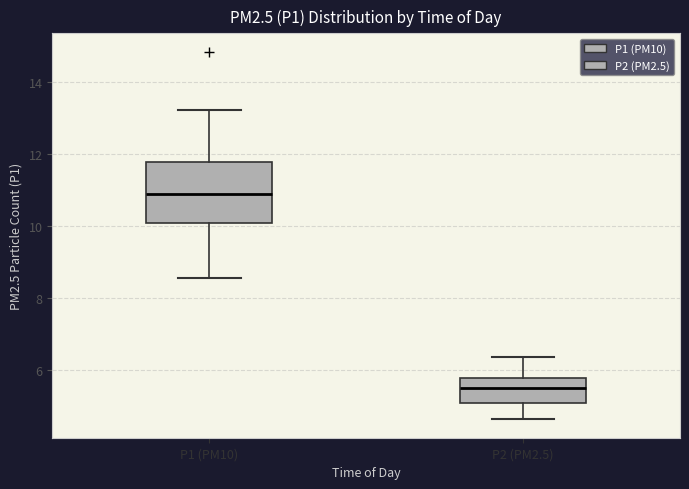

Reading left to right, transcribe this box plot: for each box, give where its median line is, the range the box spans, and where its two whiskers end, as read against the y-axis. The values are not printed on the chart, so give them approximately, as read against the axis.

P1 (PM10): median 10.8, box 10.0 to 11.8, whiskers 8.6 to 13.2
P2 (PM2.5): median 5.4, box 5.0 to 5.8, whiskers 4.6 to 6.4